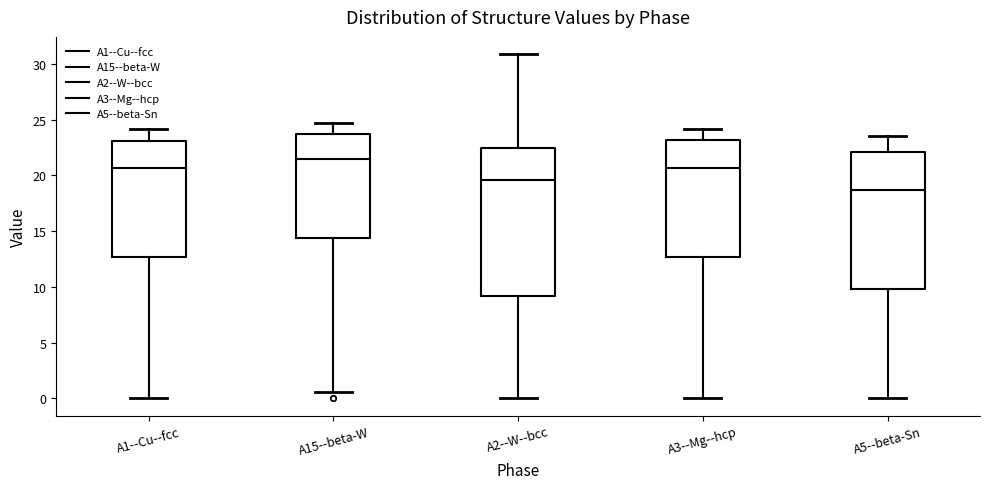

Which box's median line is the highest?

A15--beta-W